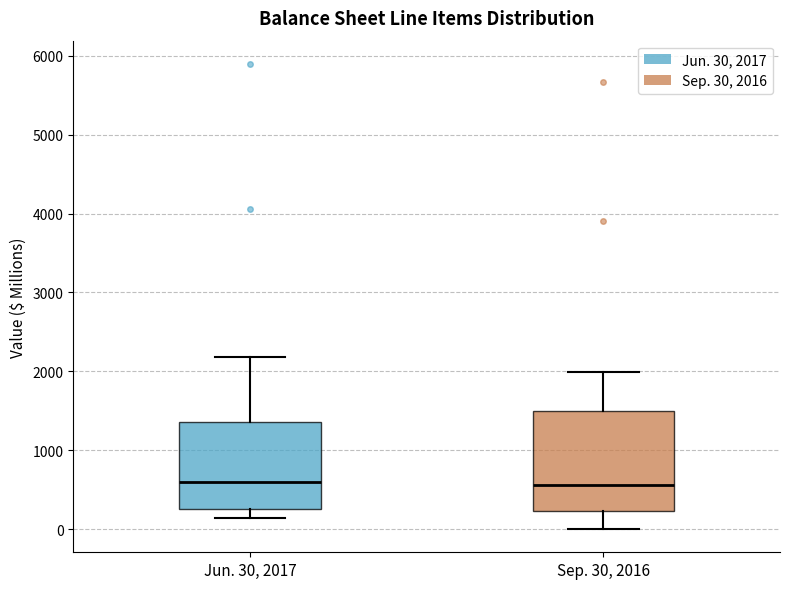

Which box is the tallest, from its lower edge to its upper edge?

Sep. 30, 2016